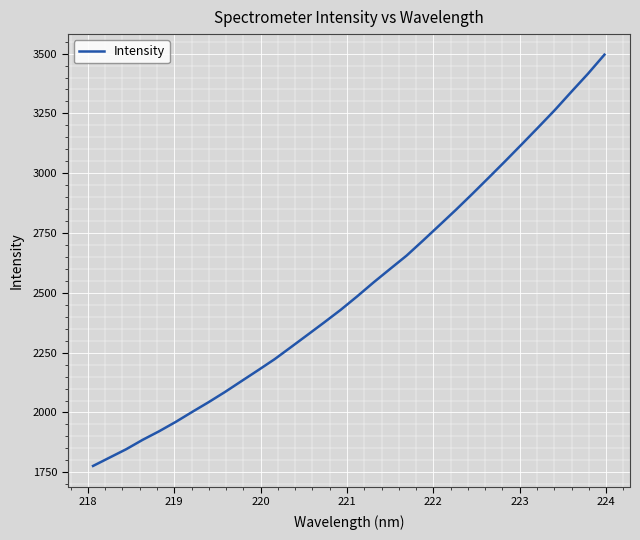

What is the minimum value shown in the chart?

1776.6